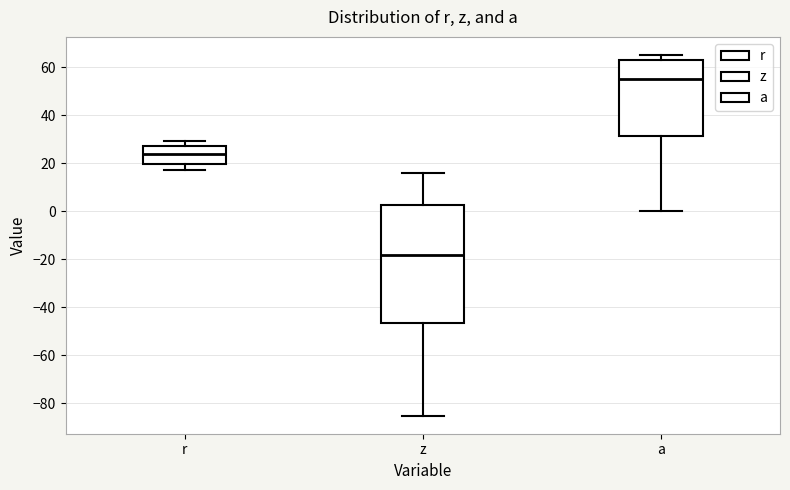

Reading left to right, read every box against the y-axis: the position of its median line, the range the box covers, and the ends of its whiskers. The values are not printed on the chart, so give them approximately, as read against the axis.

r: median 24, box 20 to 28, whiskers 18 to 30
z: median -18, box -46 to 2, whiskers -86 to 16
a: median 54, box 32 to 64, whiskers 0 to 66